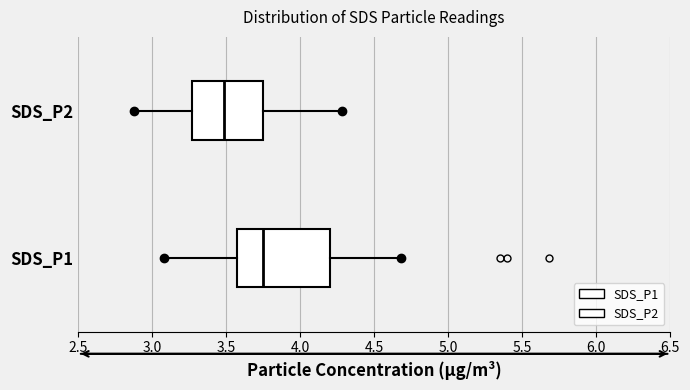

Reading bottom to top, transcribe this box plot: for each box, give where its median line is, the range the box spans, and where its two whiskers end, as read against the x-axis. The values are not printed on the chart, so give them approximately, as read against the axis.

SDS_P1: median 3.75, box 3.55 to 4.20, whiskers 3.10 to 4.70
SDS_P2: median 3.50, box 3.25 to 3.75, whiskers 2.90 to 4.30